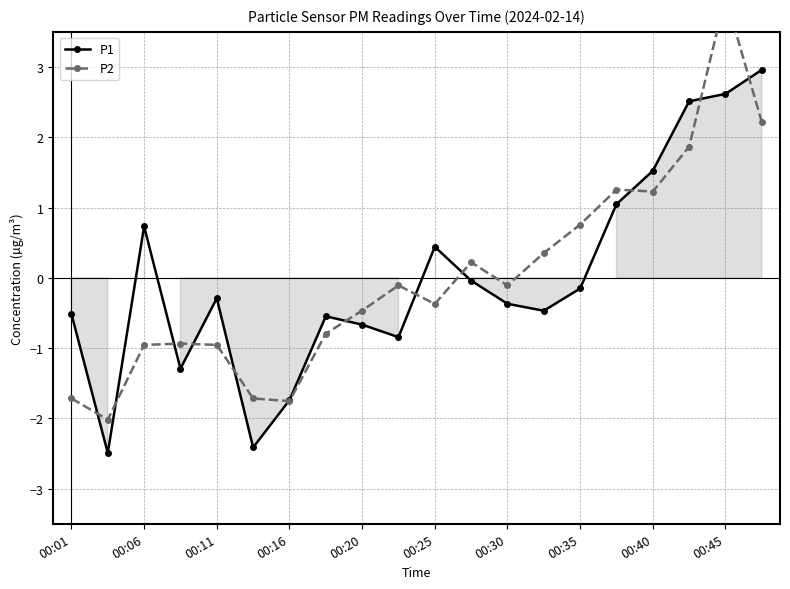

Which series has the largest total across all categories?

P2